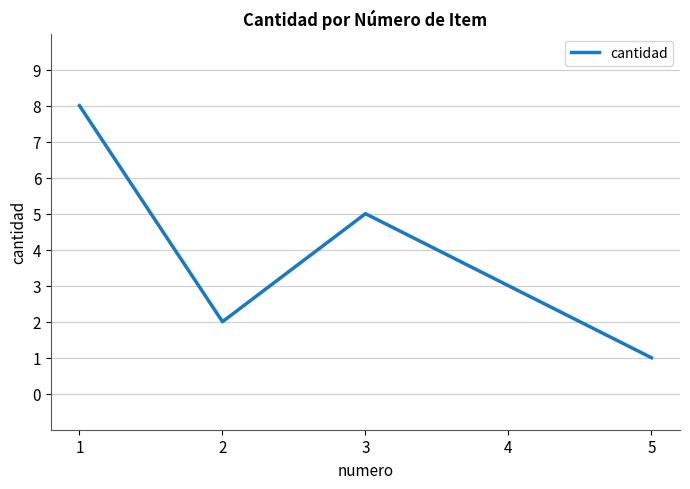

At which category does the chart reach its peak across all series?

1